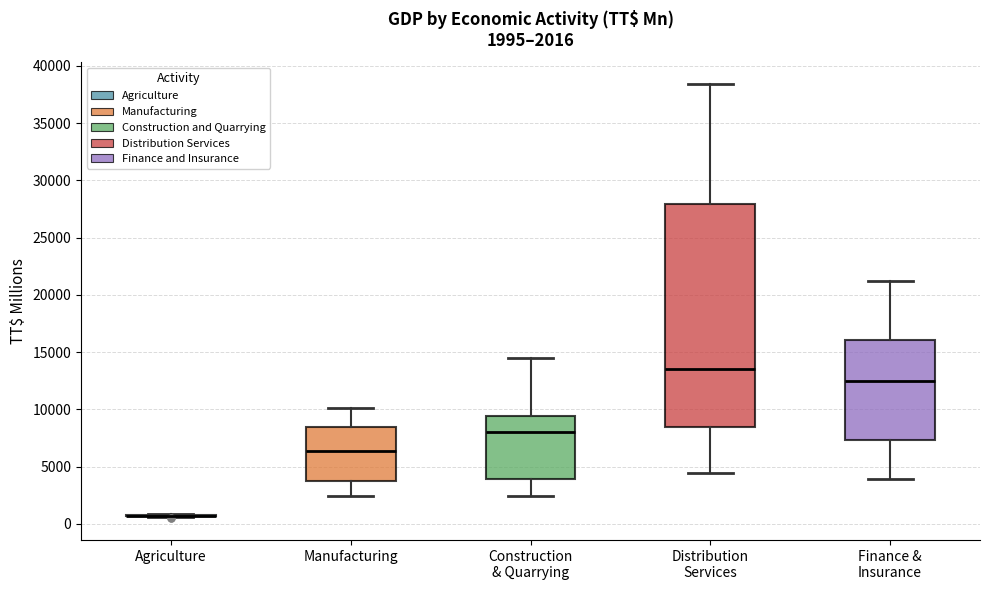

Comparing the boxes themselves (not the whiskers), which one is the tallest?

Distribution Services